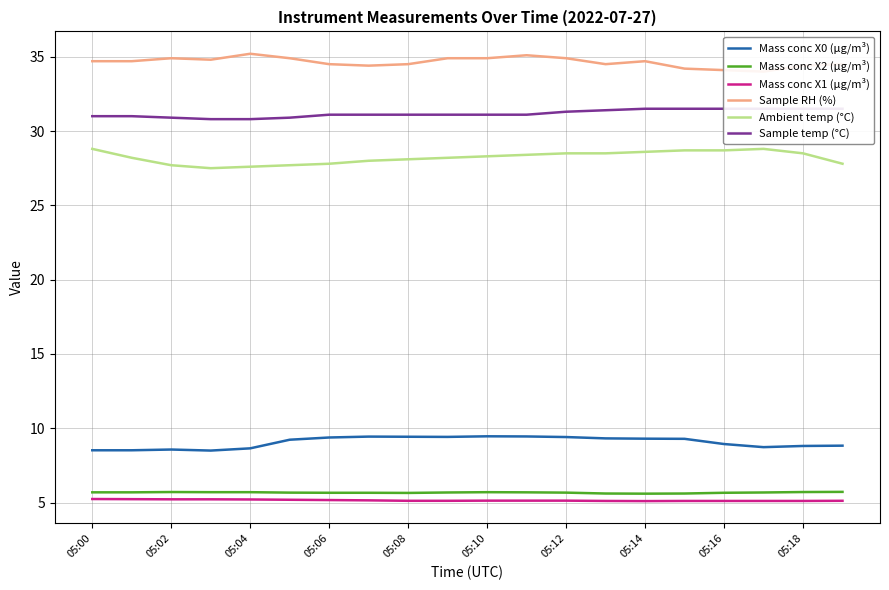

How many distinct data groups are displayed?

6